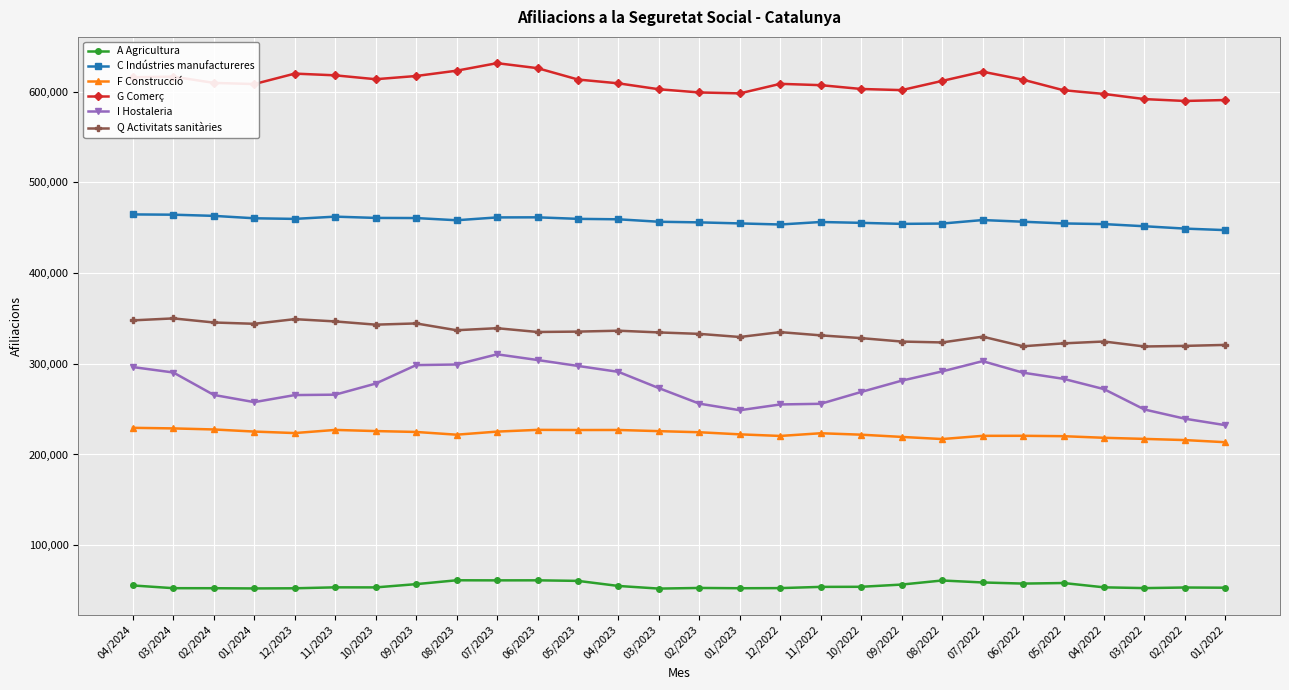

What is the total value across all series at 02/2023?

1921100